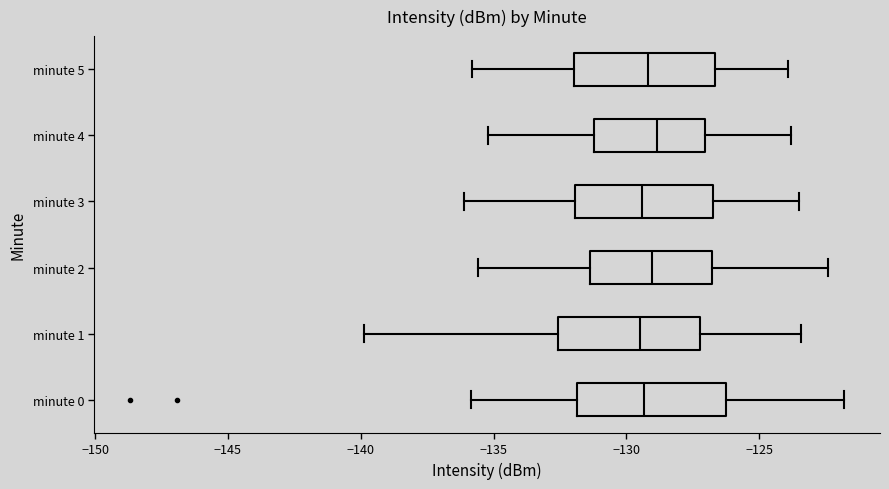

Reading bottom to top, transcribe this box plot: for each box, give where its median line is, the range the box spans, and where its two whiskers end, as read against the x-axis. The values are not printed on the chart, so give them approximately, as read against the axis.

minute 0: median -129.5, box -132.0 to -126.0, whiskers -136.0 to -122.0
minute 1: median -129.5, box -132.5 to -127.0, whiskers -140.0 to -123.5
minute 2: median -129.0, box -131.5 to -127.0, whiskers -135.5 to -122.5
minute 3: median -129.5, box -132.0 to -126.5, whiskers -136.0 to -123.5
minute 4: median -129.0, box -131.0 to -127.0, whiskers -135.0 to -124.0
minute 5: median -129.0, box -132.0 to -126.5, whiskers -136.0 to -124.0